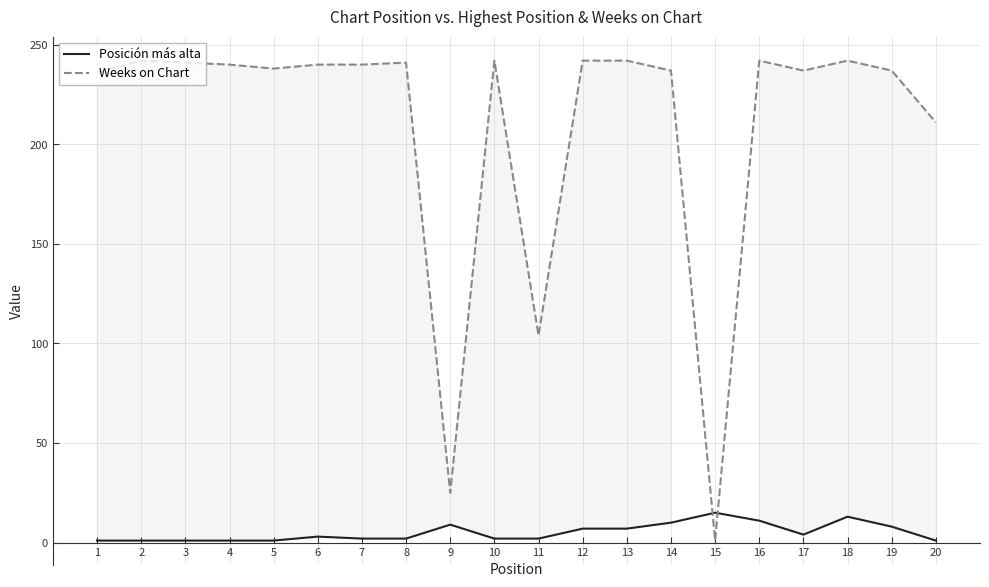

What is the difference between the highest and lowest values at 4?

239